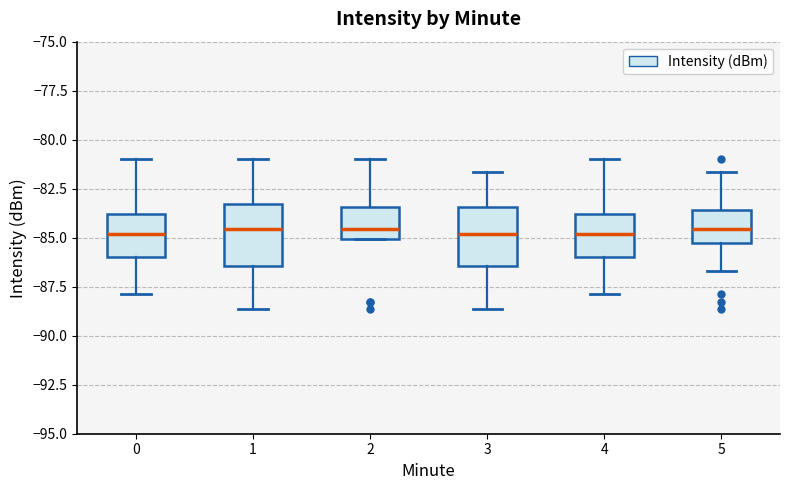

Reading left to right, transcribe this box plot: for each box, give where its median line is, the range the box spans, and where its two whiskers end, as read against the y-axis. The values are not printed on the chart, so give them approximately, as read against the axis.

0: median -85.0, box -86.0 to -84.0, whiskers -88.0 to -81.0
1: median -84.5, box -86.5 to -83.5, whiskers -88.5 to -81.0
2: median -84.5, box -85.0 to -83.5, whiskers -85.0 to -81.0
3: median -85.0, box -86.5 to -83.5, whiskers -88.5 to -81.5
4: median -85.0, box -86.0 to -84.0, whiskers -88.0 to -81.0
5: median -84.5, box -85.5 to -83.5, whiskers -86.5 to -81.5